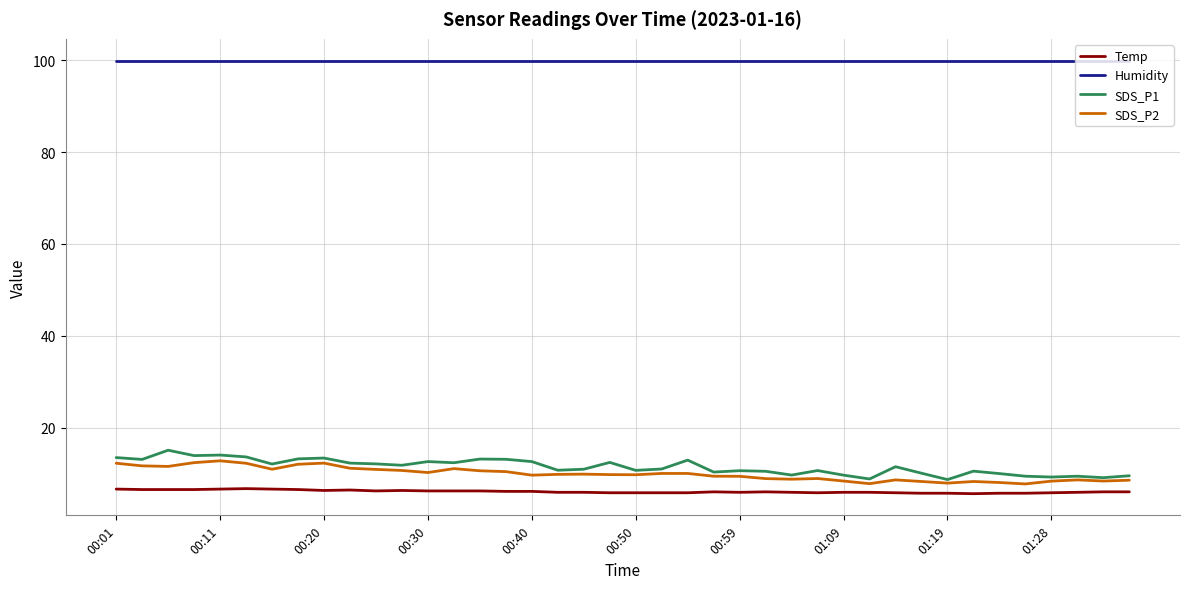

What is the highest value of the SDS_P1 series?

15.2